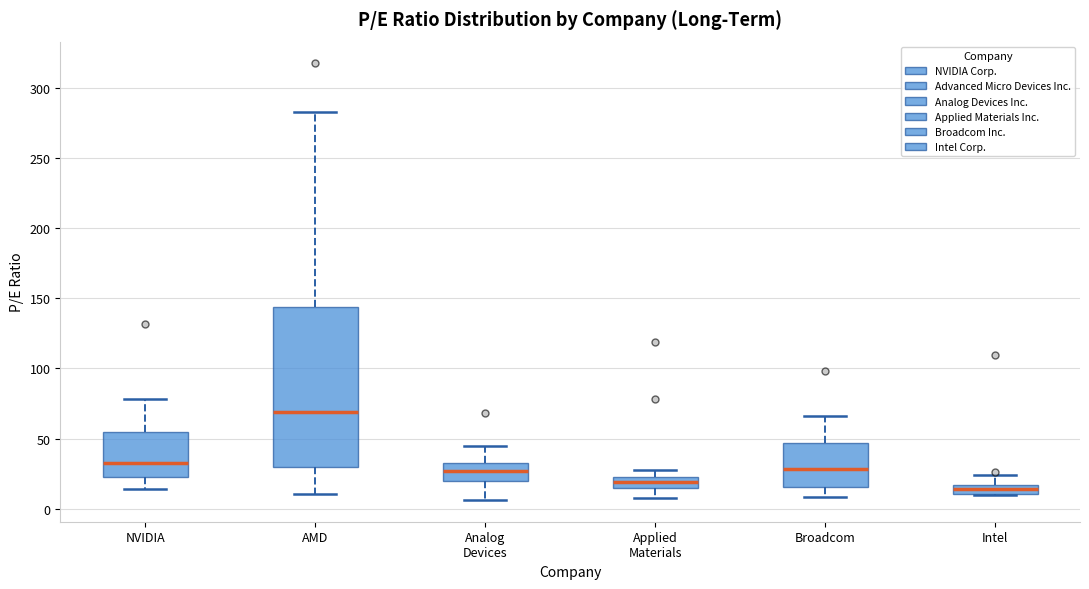

Which box's median line is the highest?

AMD